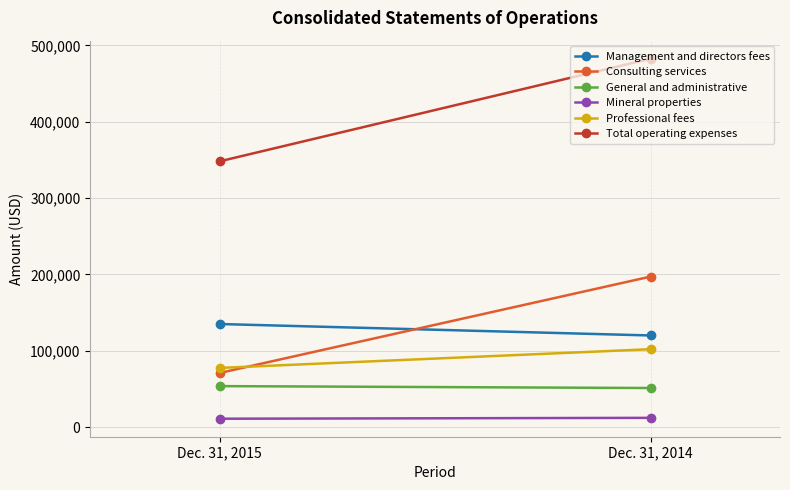

The Professional fees series shows 102027 at Dec. 31, 2014. True or false?

True